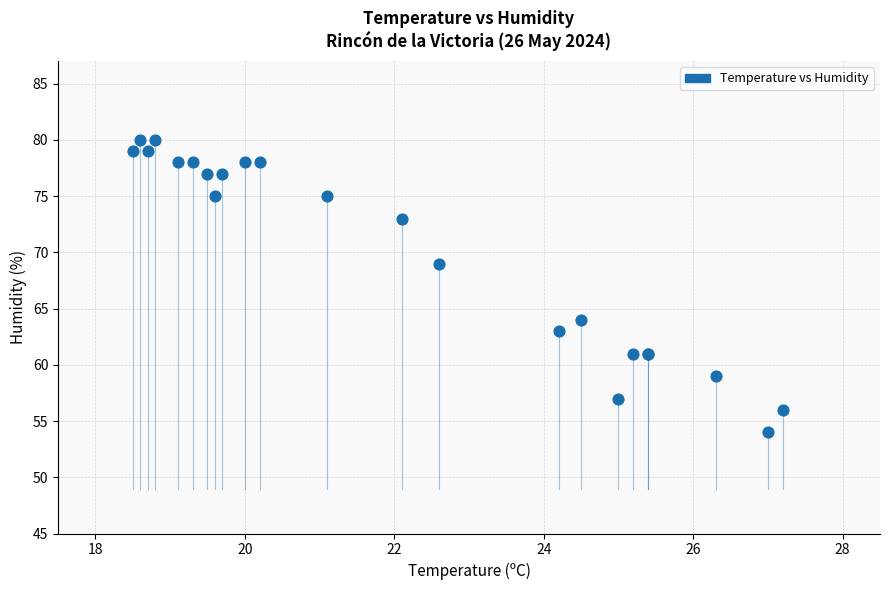

What Y value in the scatter plot is closest to 67?

69